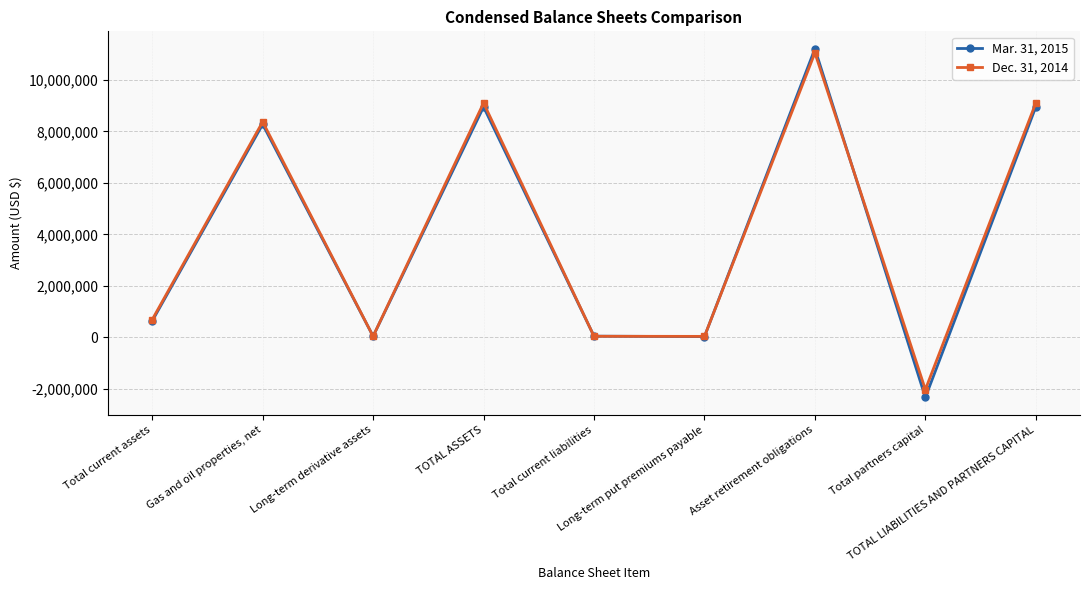

What is the sum of all Mar. 31, 2015 values?

35804400